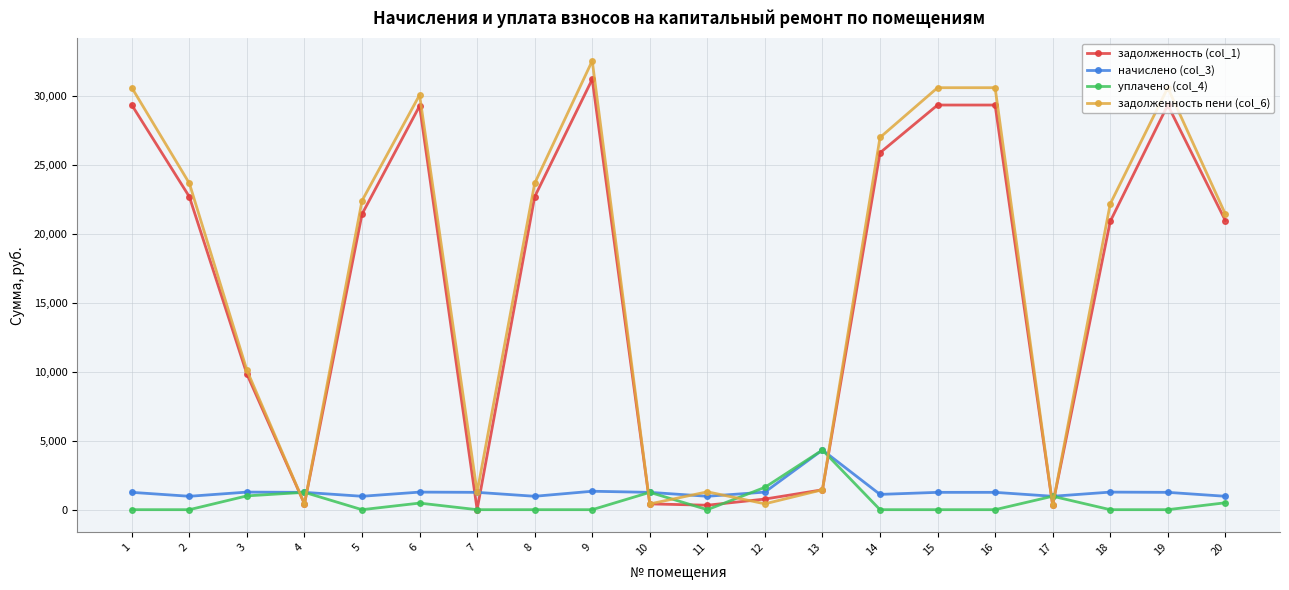

What are all the series names shown in the legend?

задолженность (col_1), начислено (col_3), уплачено (col_4), задолженность пени (col_6)